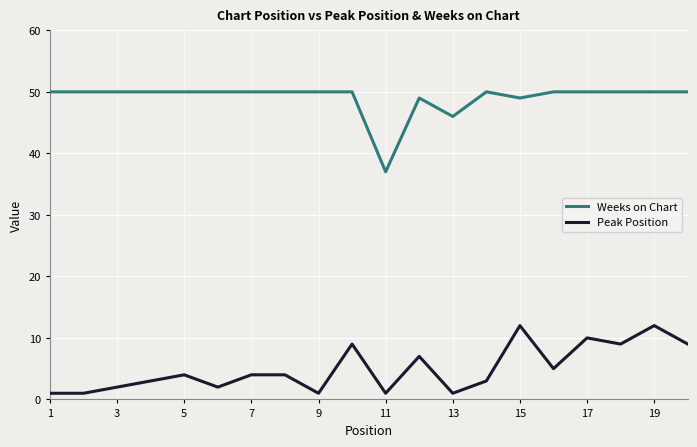

What is the minimum value shown in the chart?

1